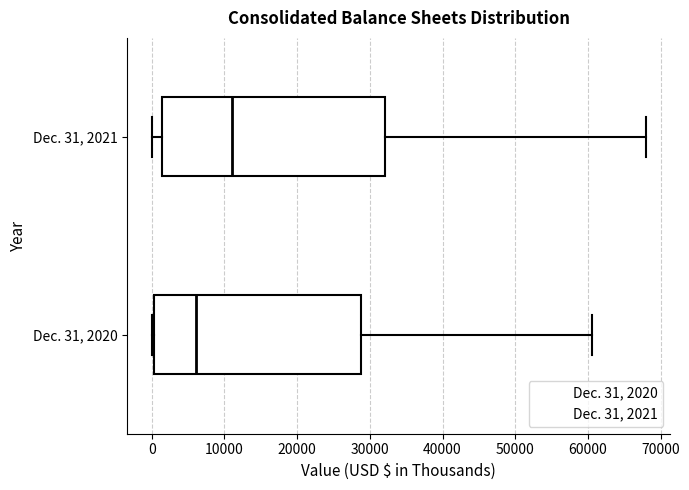

Which box's median line is the furthest to the right?

Dec. 31, 2021